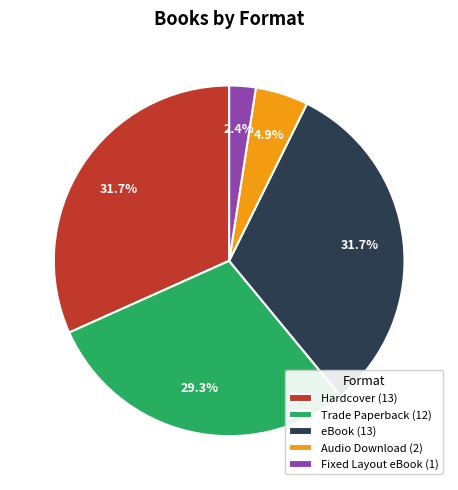

What is the smallest slice in the pie chart?

Fixed Layout eBook (1)